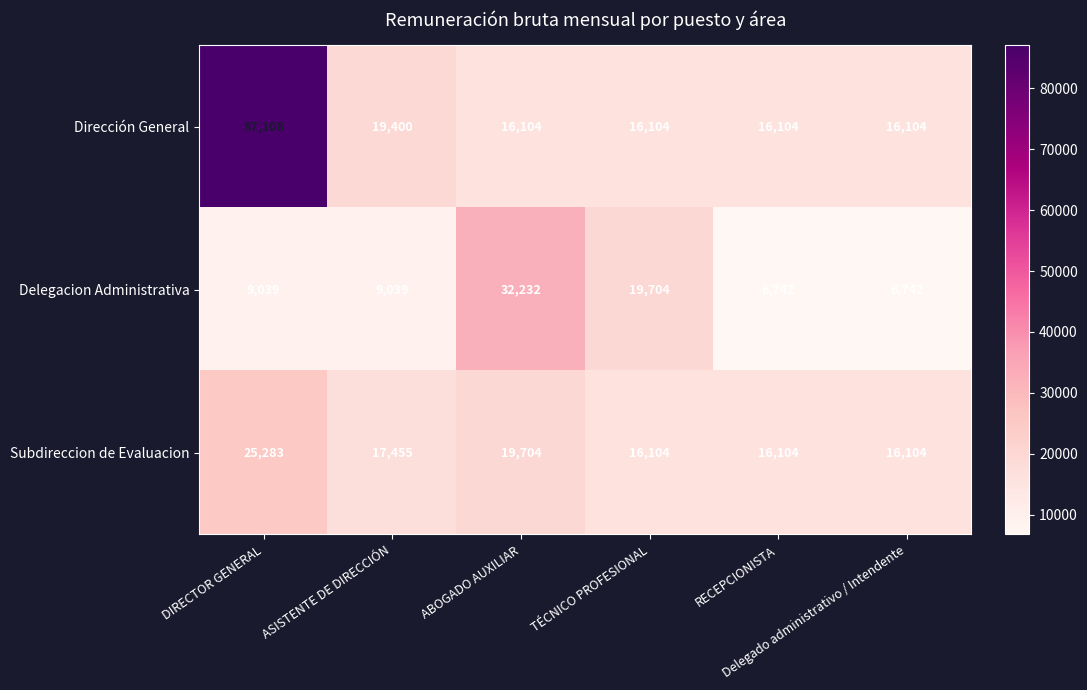

List the series in order of their overall mean, highest first.

Dirección General, Subdireccion de Evaluacion, Delegacion Administrativa